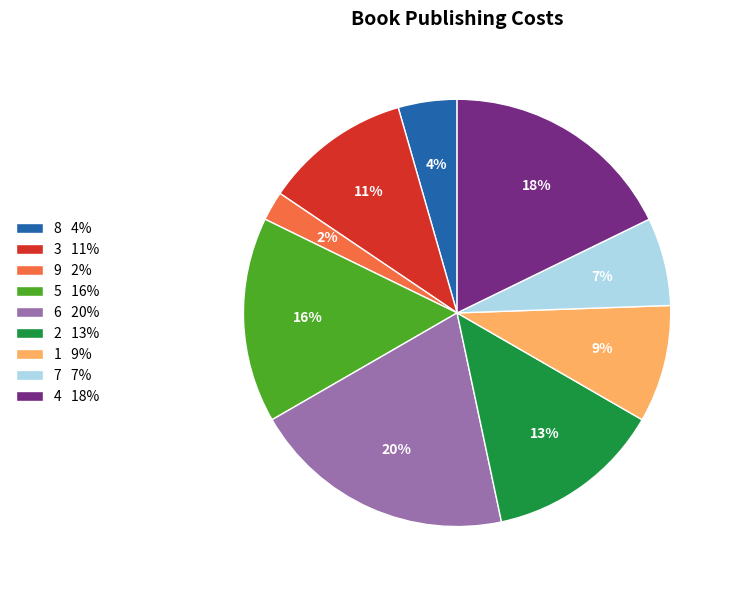

True or false: 1 accounts for 9% of the total.

True